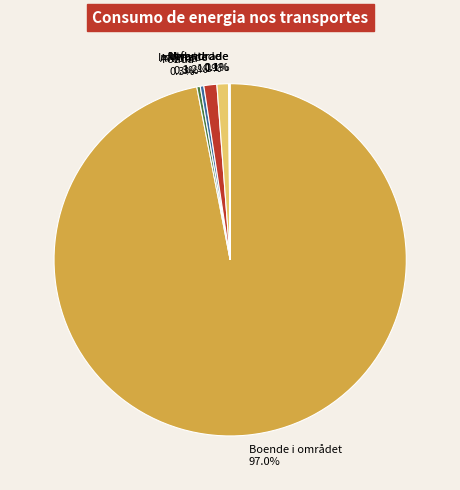

Between Avlidna and Boende i området, which is larger?

Boende i området